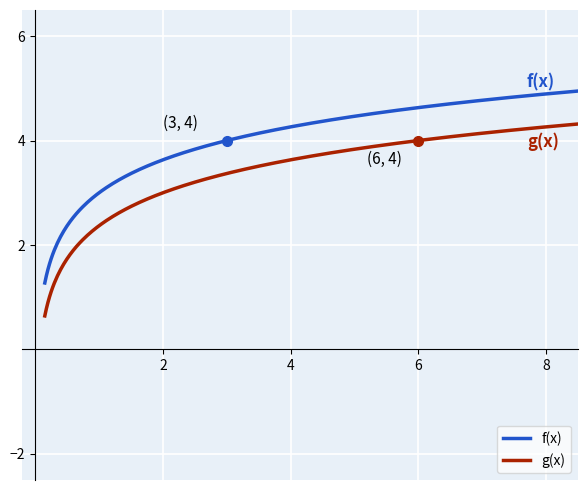

Rank the series by their average value, from highest to lowest.

f(x), g(x)